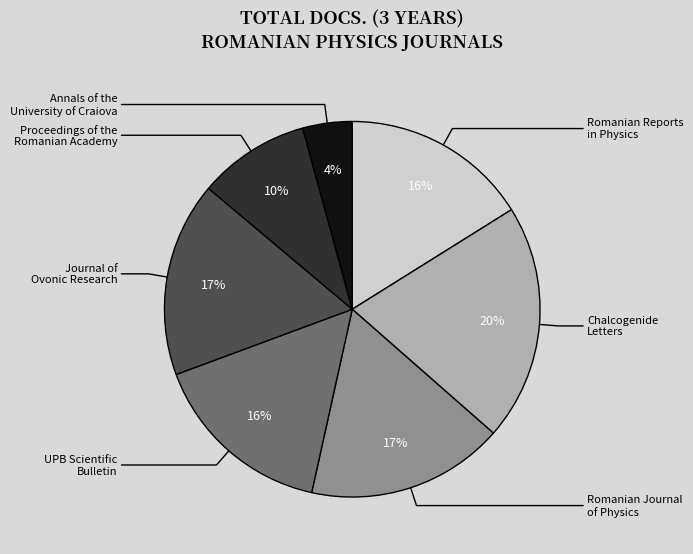

Is there a majority slice in this chart?

No